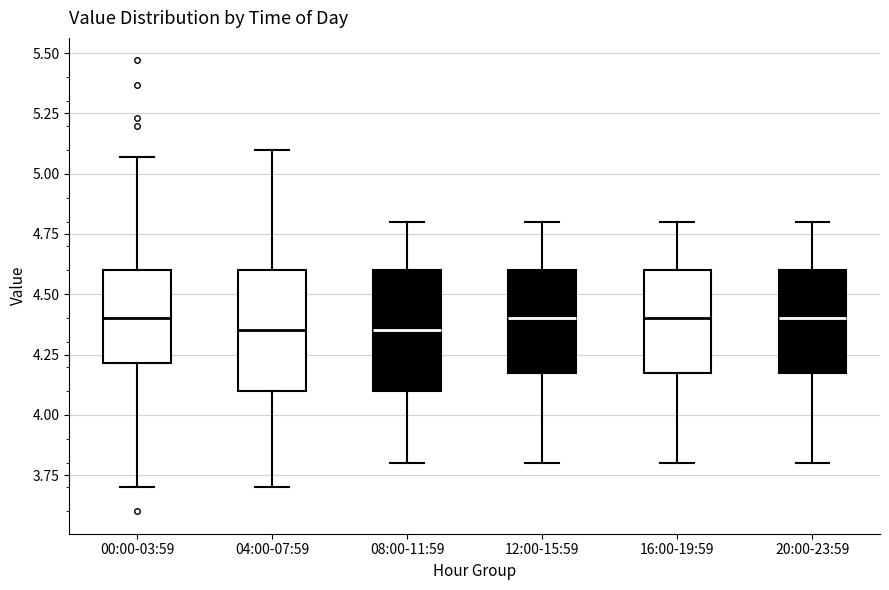

Where is the lower edge of the box for 16:00-19:59 on the y-axis? The values are not printed on the chart, so give them approximately, as read against the axis.

4.20